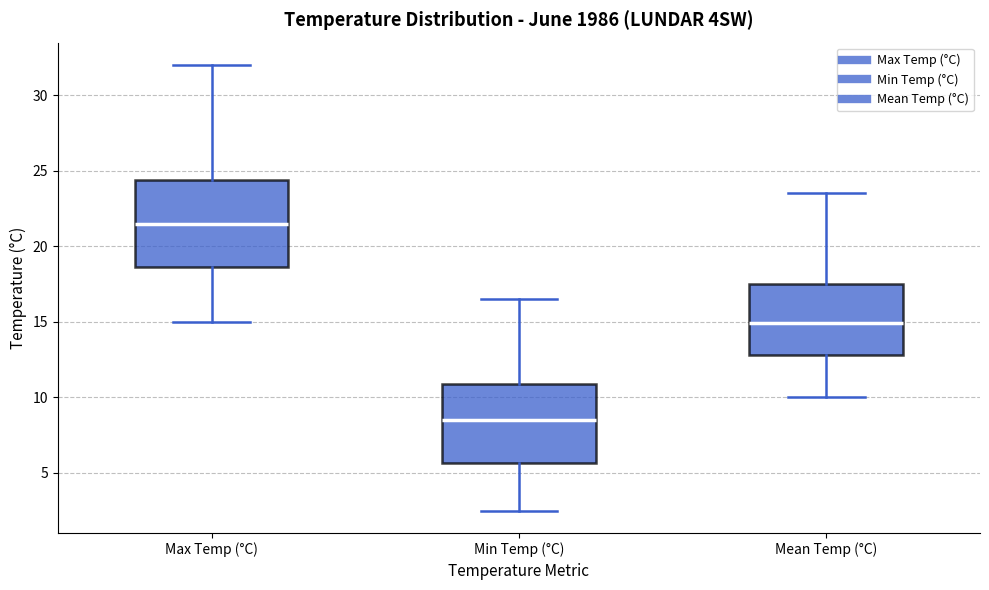

Comparing the boxes themselves (not the whiskers), which one is the tallest?

Max Temp (°C)